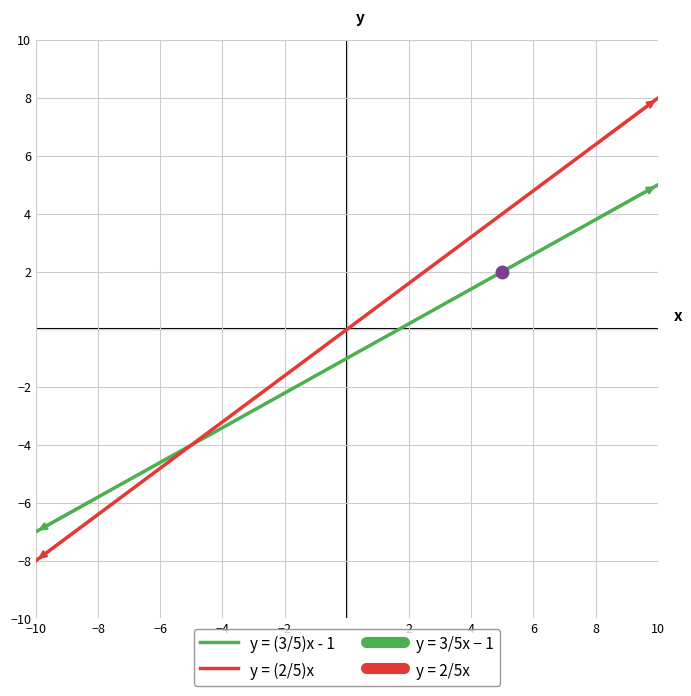

Does the chart have visible grid lines?

Yes